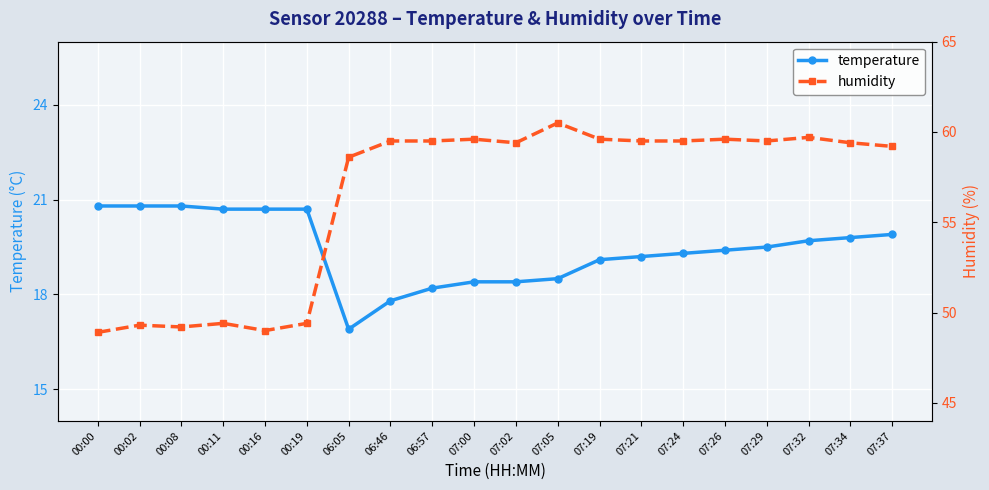

In humidity, how many points are higher than both neighbors (excluding endpoints)?

6